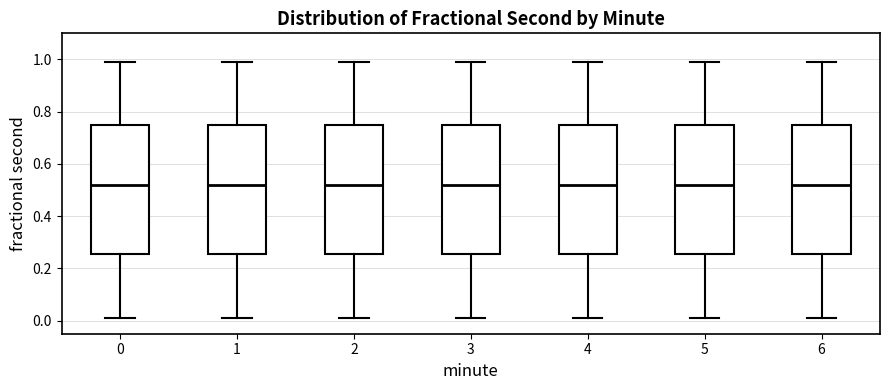

Where does the lower whisker of the box at x = 0 end on the y-axis? The values are not printed on the chart, so give them approximately, as read against the axis.

0.02